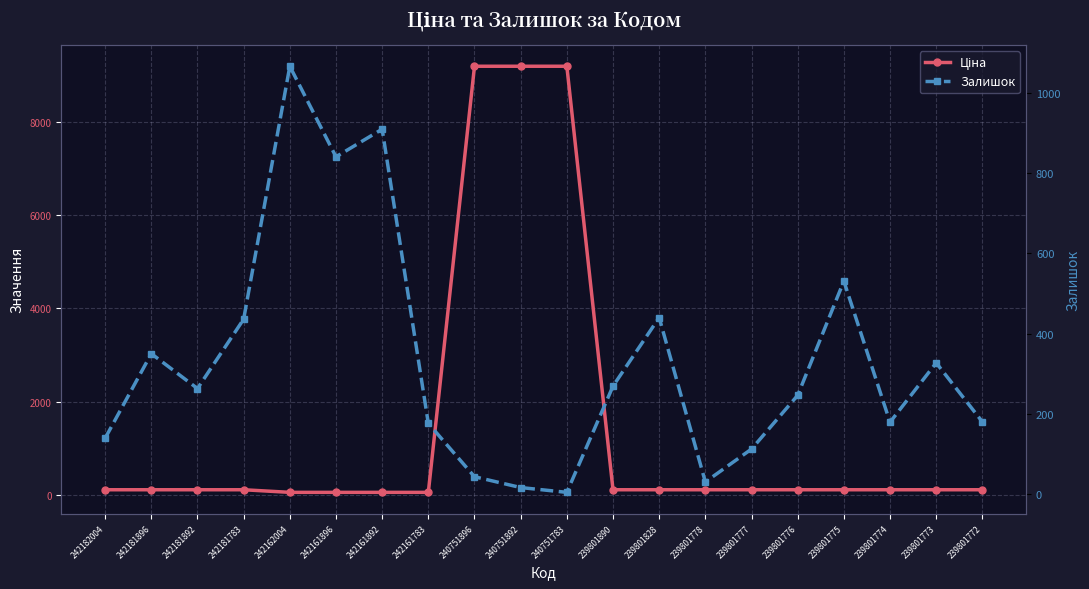

How many lines are shown in the chart?

2